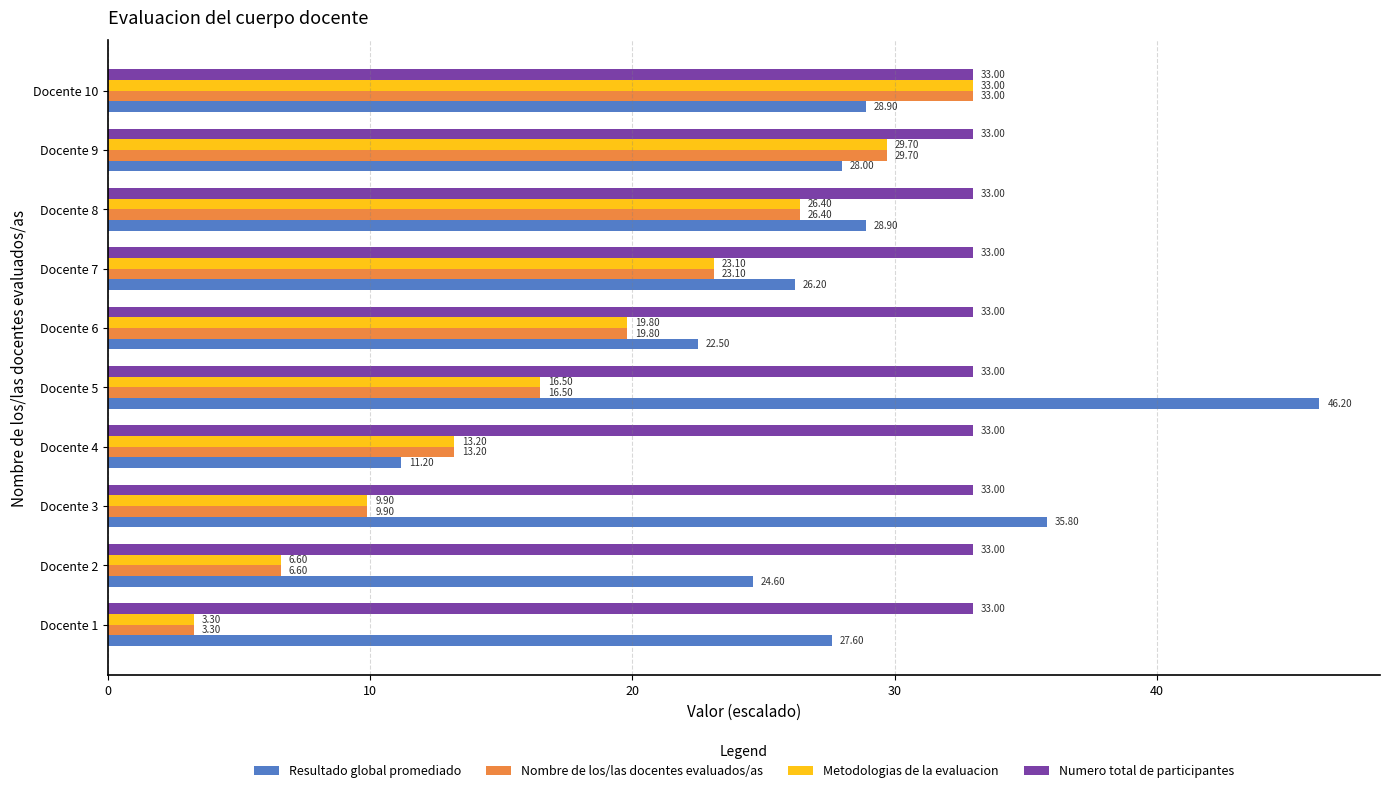

How many data points in Resultado global promediado are less than 28?

5